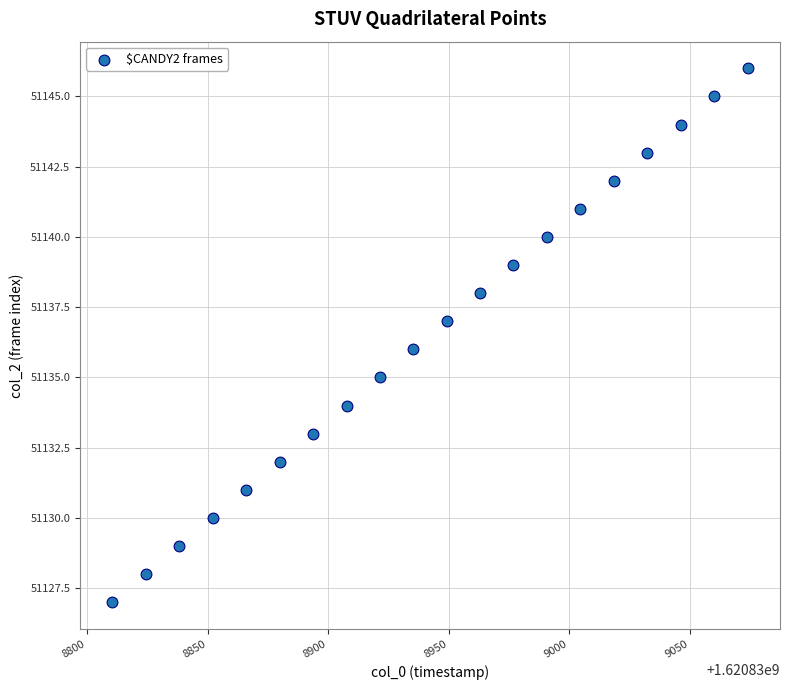

What is the range of Y values (max minus min)?

19